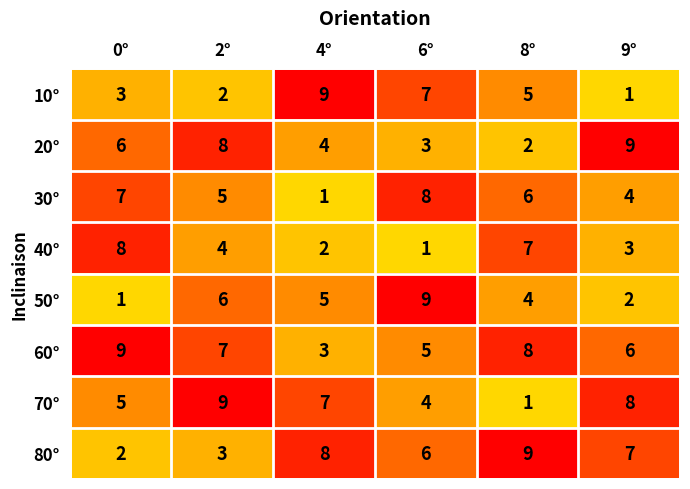

What is the difference between the highest and lowest values at 9°?

8